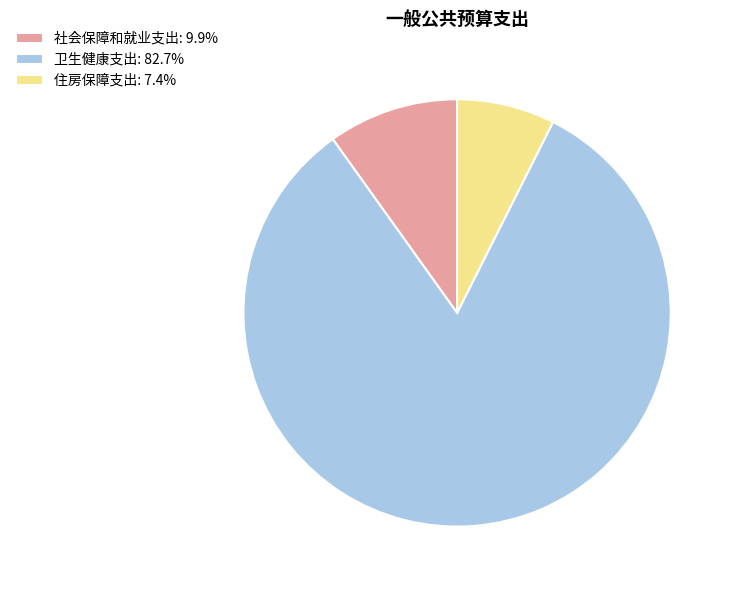

How many segments does this pie chart have?

3